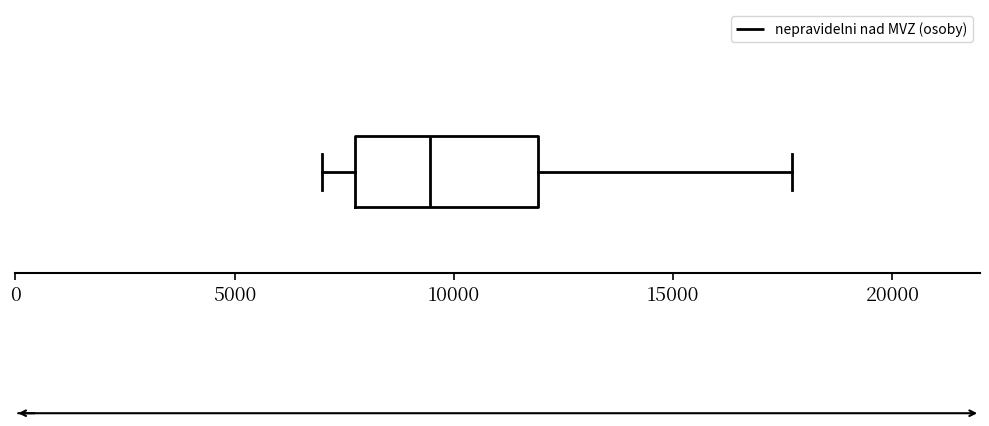

Where does the right whisker of the box end on the x-axis? The values are not printed on the chart, so give them approximately, as read against the axis.

17500